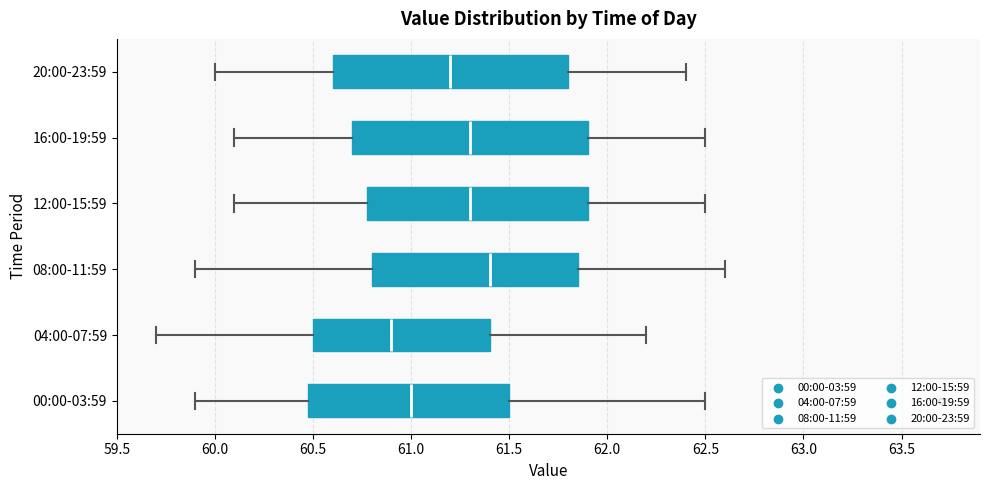

Where does the right whisker of the box for 16:00-19:59 end on the x-axis? The values are not printed on the chart, so give them approximately, as read against the axis.

62.50